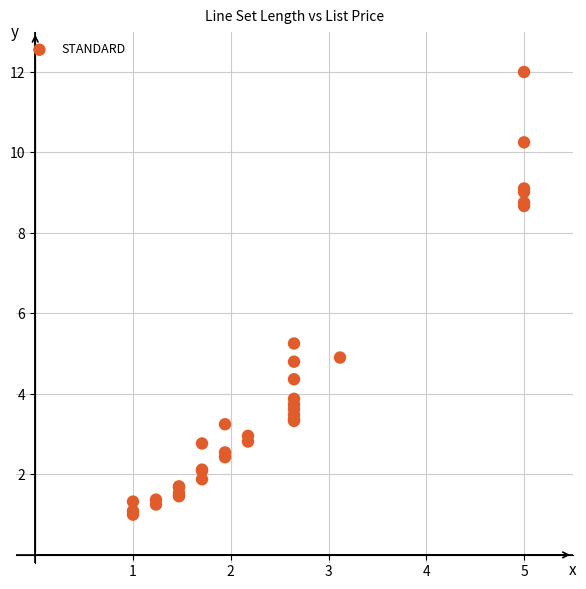

What Y value in the scatter plot is closest to 6?

5.3